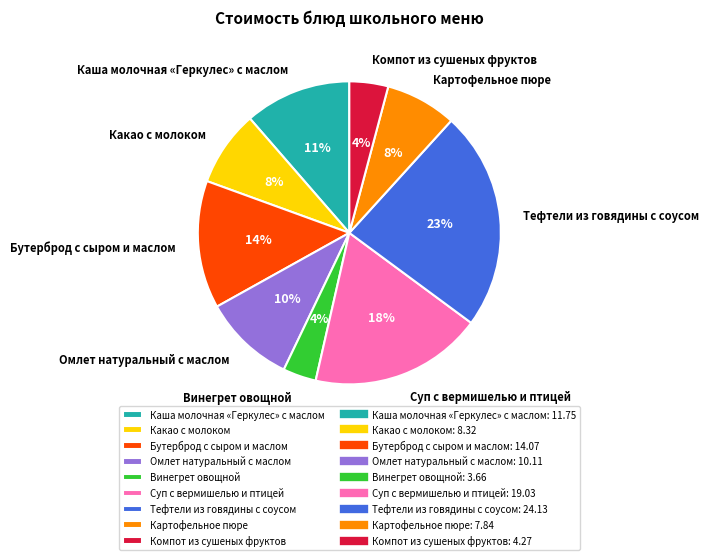

Is there a majority slice in this chart?

No